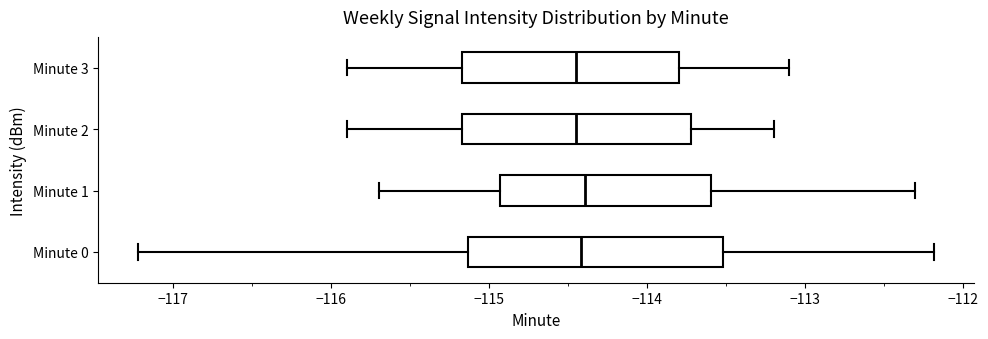

Reading bottom to top, transcribe this box plot: for each box, give where its median line is, the range the box spans, and where its two whiskers end, as read against the x-axis. The values are not printed on the chart, so give them approximately, as read against the axis.

Minute 0: median -114.4, box -115.1 to -113.5, whiskers -117.2 to -112.2
Minute 1: median -114.4, box -114.9 to -113.6, whiskers -115.7 to -112.3
Minute 2: median -114.4, box -115.2 to -113.7, whiskers -115.9 to -113.2
Minute 3: median -114.4, box -115.2 to -113.8, whiskers -115.9 to -113.1